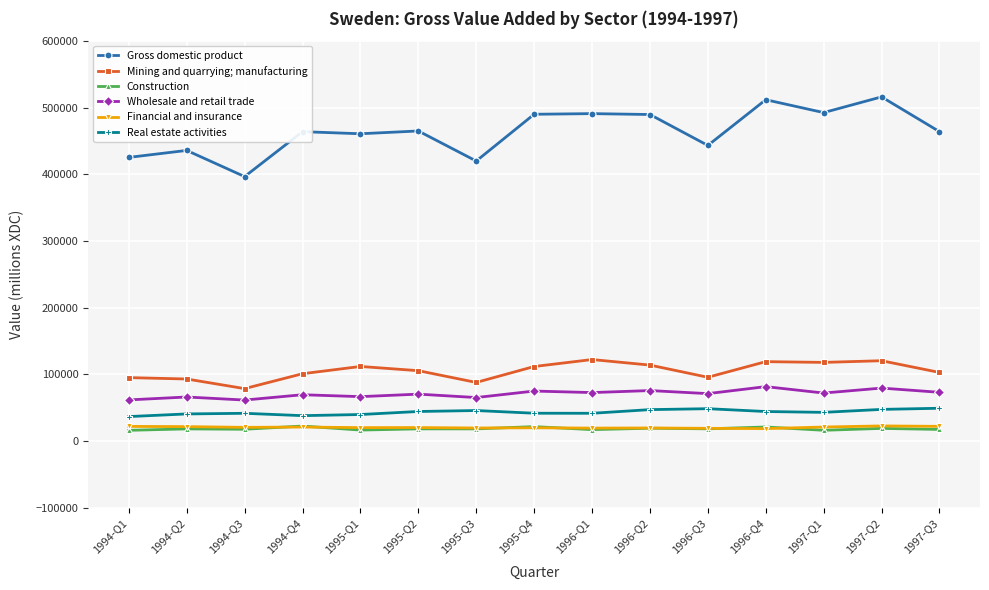

Count the number of categories in the chart.

15